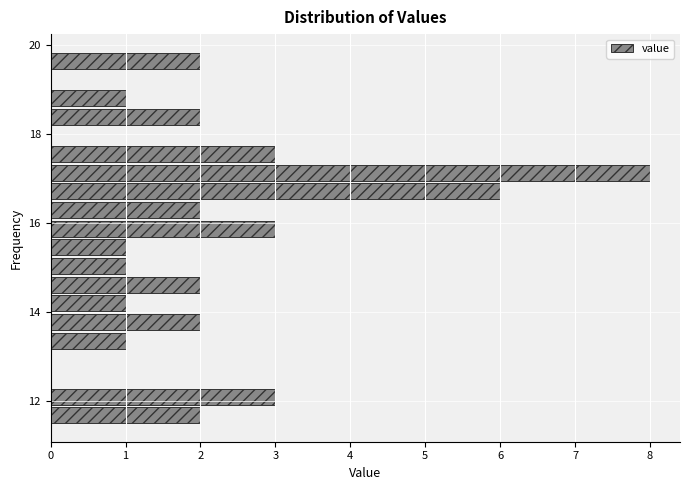

Read against the y-axis, roughly where is the centre of the longest bar?

17.2